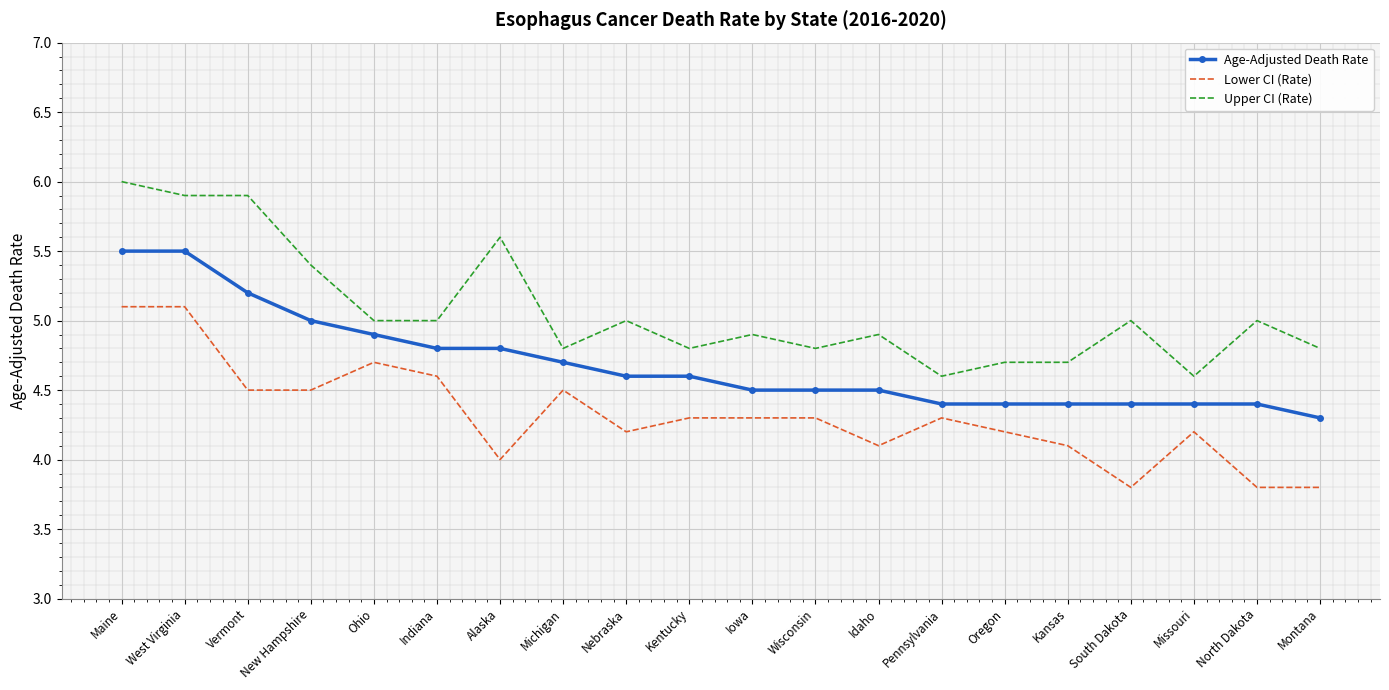

What position from the right is Ohio?

16